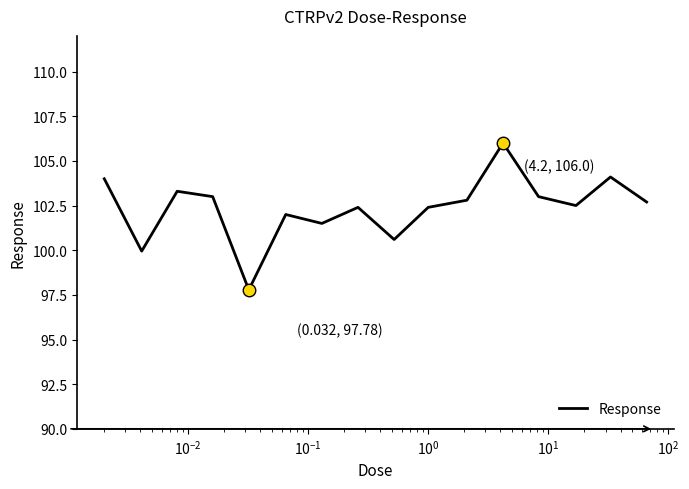

What is the difference between the maximum and minimum values?

8.2